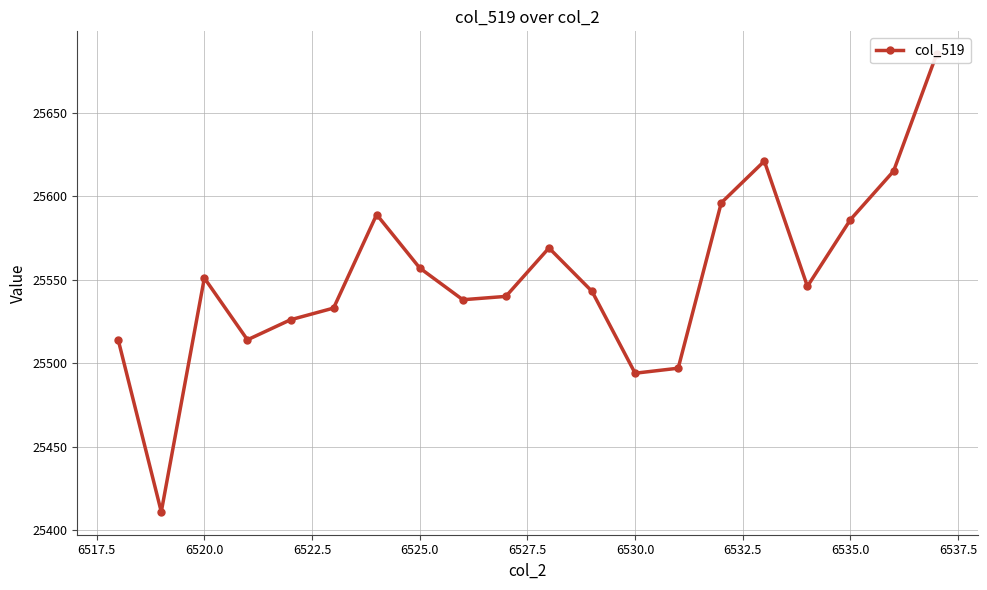

How many interior local peaks (higher than both neighbors) does the data have?

4